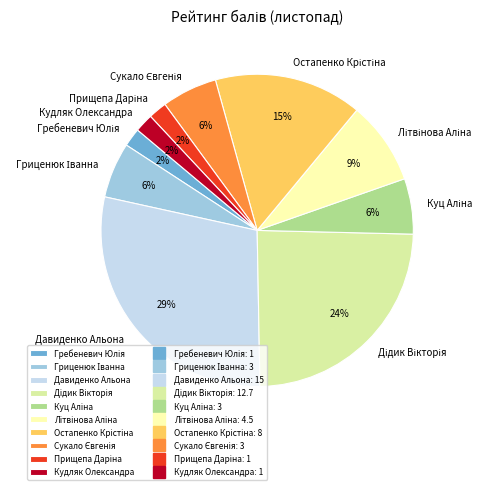

Does Давиденко Альона represent more than half of the total?

No